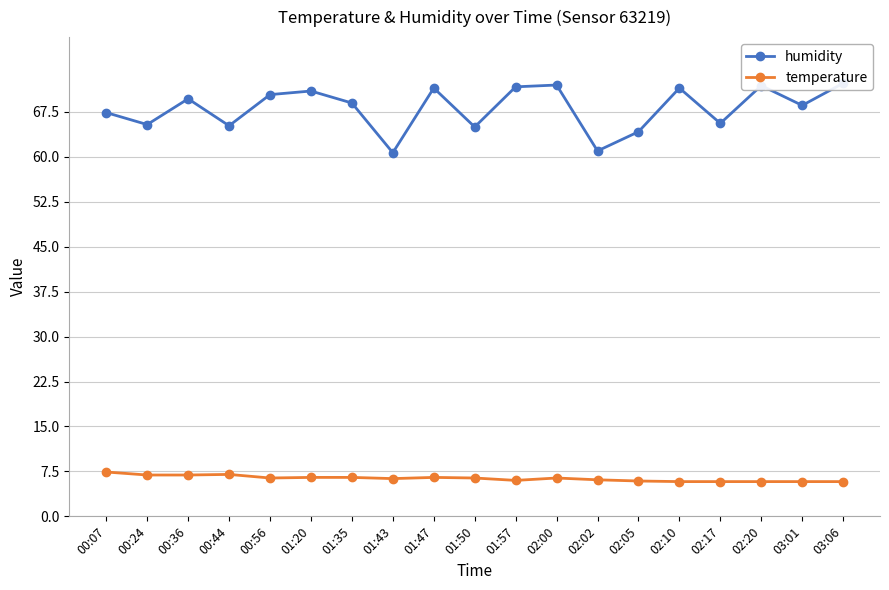

What is the value of the temperature point at the 19th from the left?

5.8